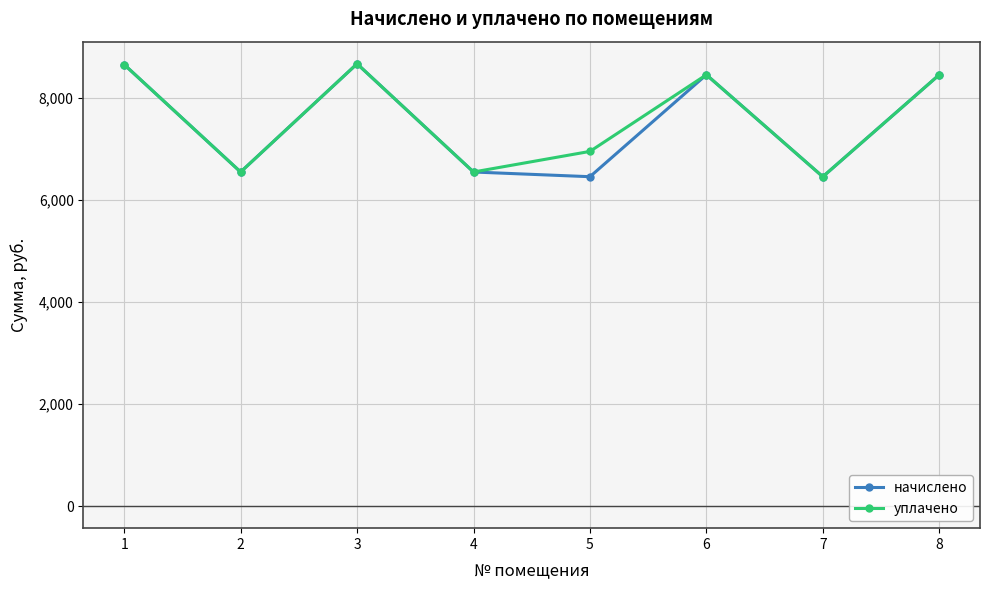

The value of начислено at 2 is 6543.4. True or false?

True